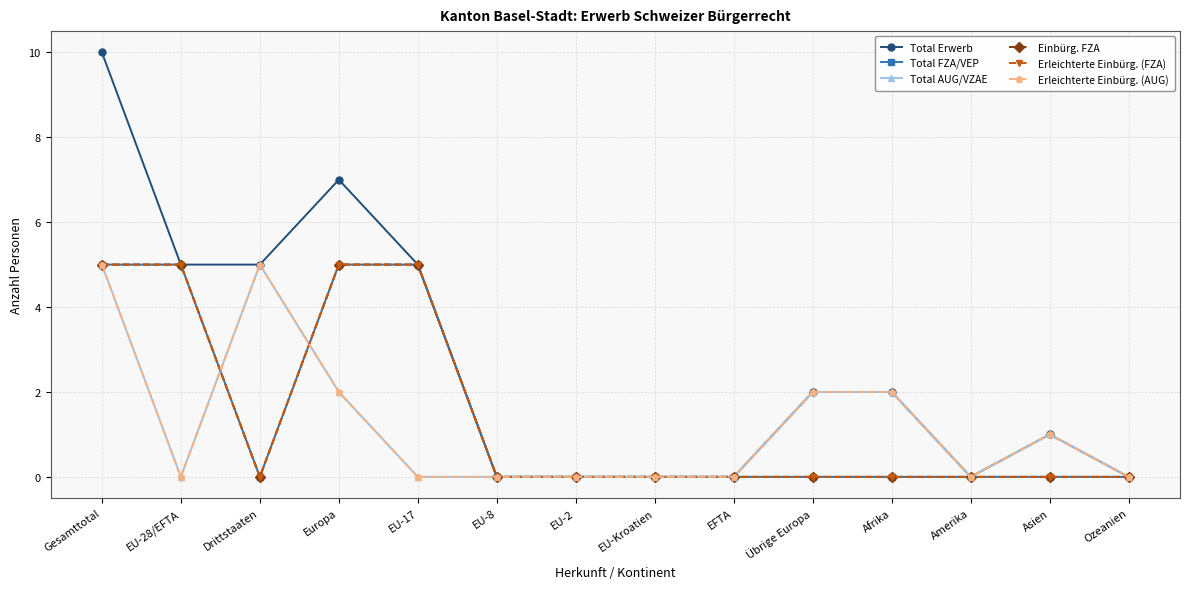

At Drittstaaten, list the series in order from smallest to largest.

Total FZA/VEP, Einbürg. FZA, Erleichterte Einbürg. (FZA), Total Erwerb, Total AUG/VZAE, Erleichterte Einbürg. (AUG)